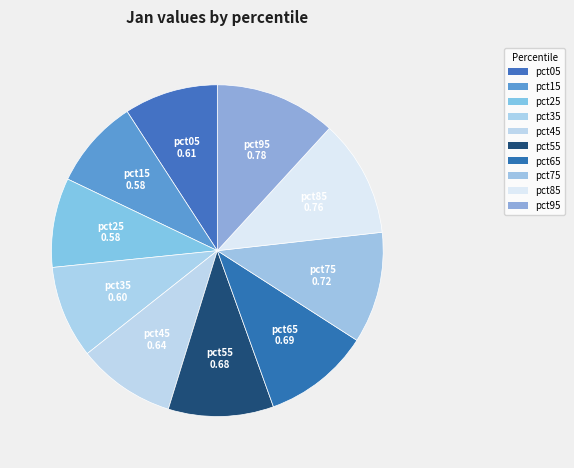

How many segments does this pie chart have?

10